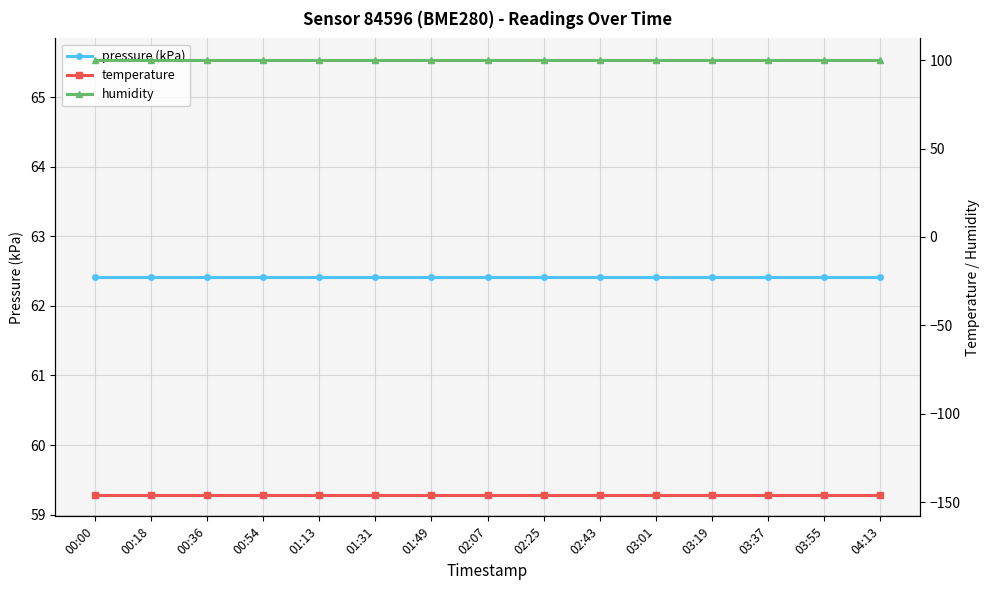

Reading left to right, transcribe all the data shown in this chart.

pressure (kPa): 00:00=62.4	00:18=62.4	00:36=62.4	00:54=62.4	01:13=62.4	01:31=62.4	01:49=62.4	02:07=62.4	02:25=62.4	02:43=62.4	03:01=62.4	03:19=62.4	03:37=62.4	03:55=62.4	04:13=62.4
temperature: 00:00=-145.8	00:18=-145.8	00:36=-145.8	00:54=-145.8	01:13=-145.8	01:31=-145.8	01:49=-145.8	02:07=-145.8	02:25=-145.8	02:43=-145.8	03:01=-145.8	03:19=-145.8	03:37=-145.8	03:55=-145.8	04:13=-145.8
humidity: 00:00=100.0	00:18=100.0	00:36=100.0	00:54=100.0	01:13=100.0	01:31=100.0	01:49=100.0	02:07=100.0	02:25=100.0	02:43=100.0	03:01=100.0	03:19=100.0	03:37=100.0	03:55=100.0	04:13=100.0